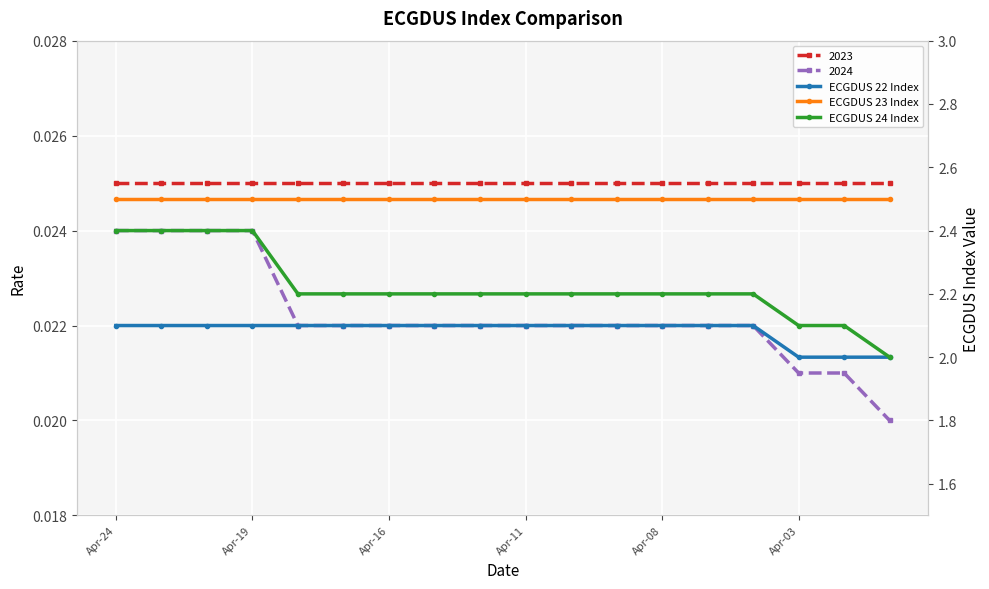

True or false: ECGDUS 23 Index and ECGDUS 24 Index cross at least once.

False